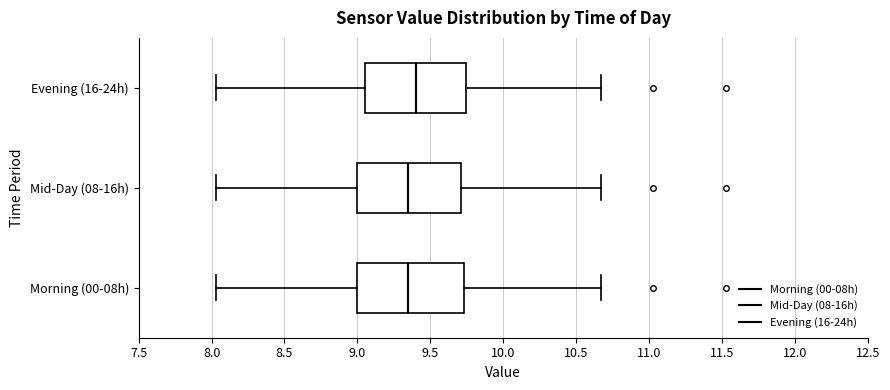

Where does the left whisker of the box for Mid-Day (08-16h) end on the x-axis? The values are not printed on the chart, so give them approximately, as read against the axis.

8.05